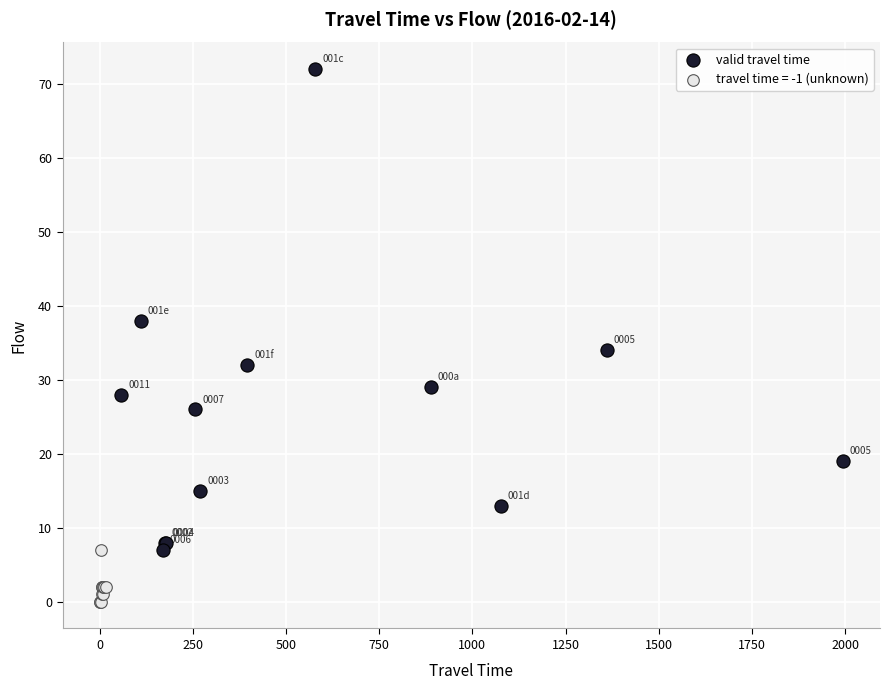

Which series contains the lowest Y value?

travel time = -1 (unknown)